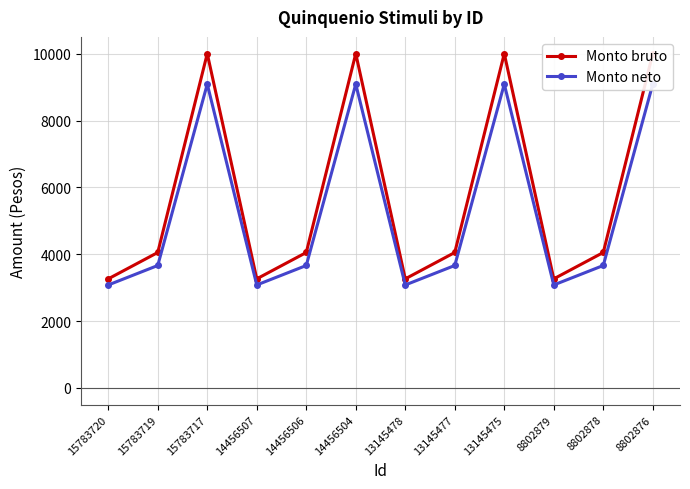

How many series are shown in this chart?

2